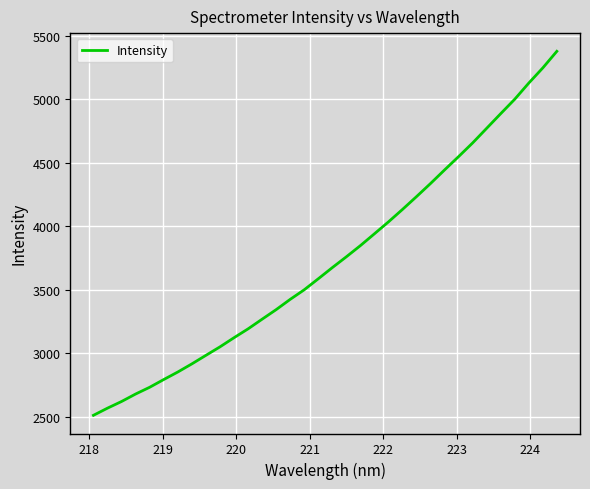

What is the greatest value displayed?

5379.1